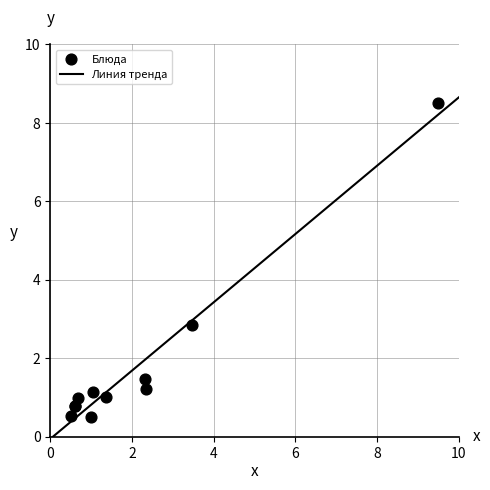

What Y value in the scatter plot is closest to 4?

2.9